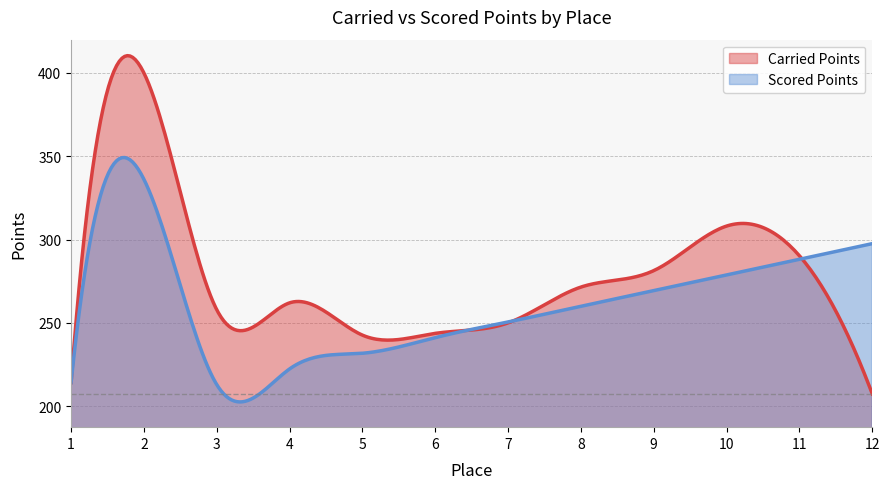

At 7, list the series in order from smallest to largest.

Carried Points, Scored Points